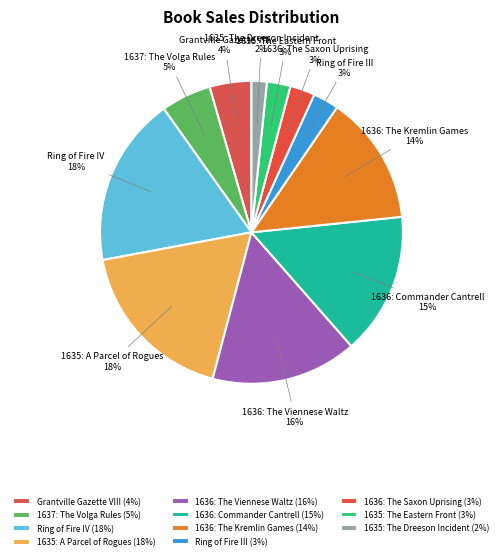

Is it true that 1637: The Volga Rules is 13% of the pie?

False